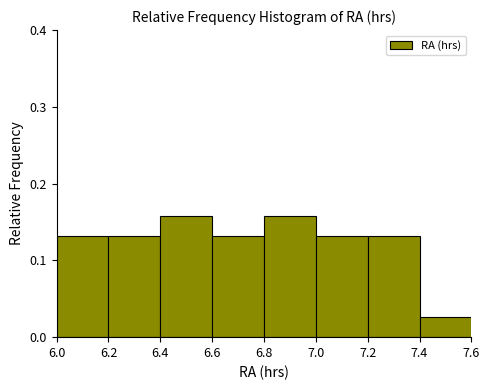

Reading left to right, list every bar in this chart as the range it spans on the x-axis followed by its height. The values are not printed on the chart, so give them approximately, as read against the axis.

6.0 to 6.2: 0.13
6.2 to 6.4: 0.13
6.4 to 6.6: 0.16
6.6 to 6.8: 0.13
6.8 to 7.0: 0.16
7.0 to 7.2: 0.13
7.2 to 7.4: 0.13
7.4 to 7.6: 0.03